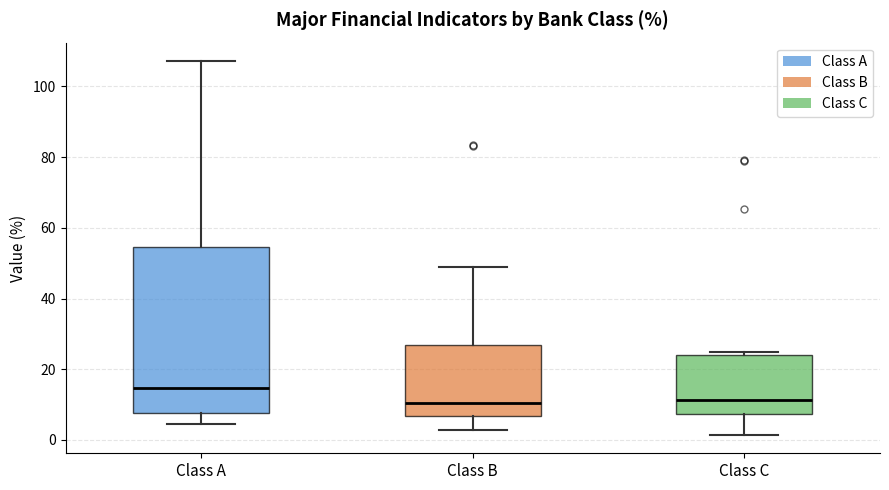

Reading left to right, read every box against the y-axis: the position of its median line, the range the box covers, and the ends of its whiskers. The values are not printed on the chart, so give them approximately, as read against the axis.

Class A: median 14, box 8 to 54, whiskers 4 to 108
Class B: median 10, box 6 to 26, whiskers 2 to 48
Class C: median 12, box 8 to 24, whiskers 2 to 24 (just above the box's upper edge)